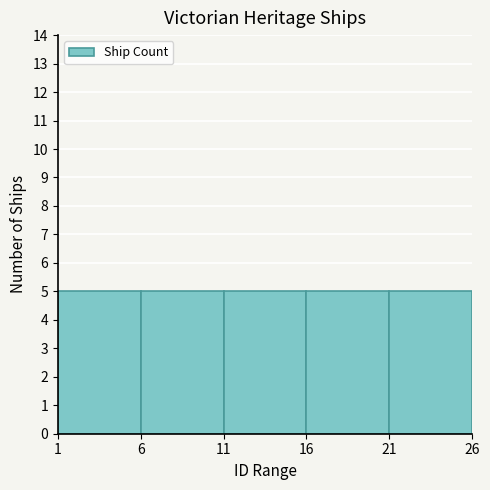

Reading left to right, transcribe this chart: for each bar, give the range it covers on the x-axis and its height. The values are not printed on the chart, so give them approximately, as read against the axis.

1 to 6: 5
6 to 11: 5
11 to 16: 5
16 to 21: 5
21 to 26: 5